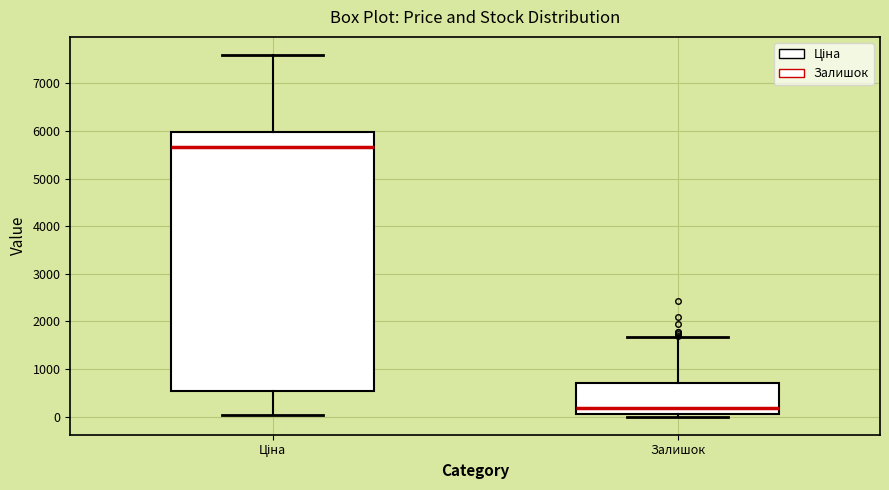

Reading left to right, read every box against the y-axis: the position of its median line, the range the box covers, and the ends of its whiskers. The values are not printed on the chart, so give them approximately, as read against the axis.

Ціна: median 5700, box 500 to 6000, whiskers 0 to 7600
Залишок: median 200, box 100 to 700, whiskers 0 to 1700